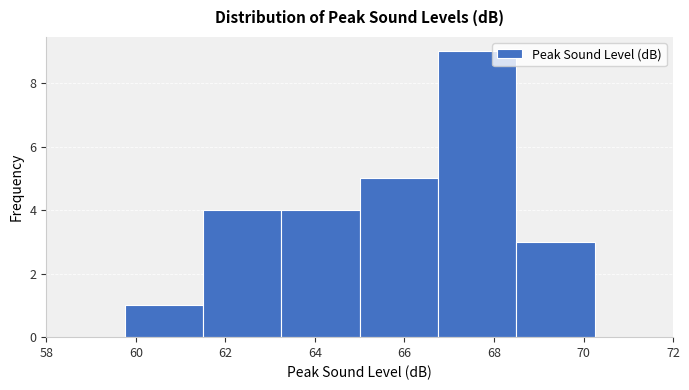

What is the height of the bar covering 68.50 to 70.25 on the x-axis? Neither the bar edges nor the heights are printed on the chart, so give them approximately, as read against the axes.

3